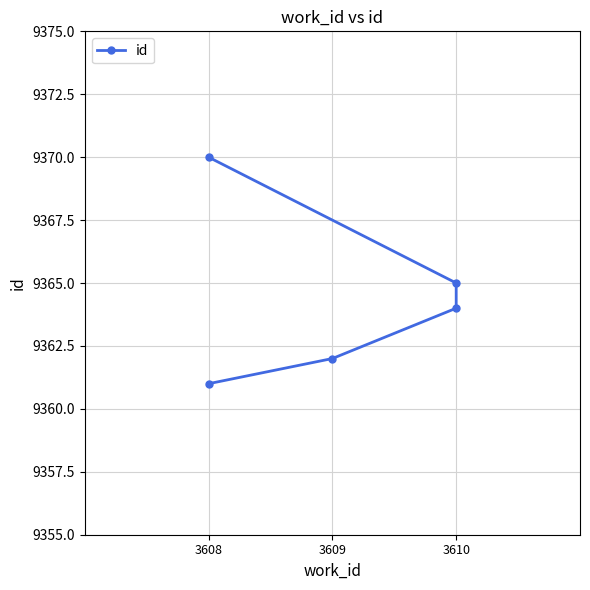

What is the value of the 2nd point from the left?

9362